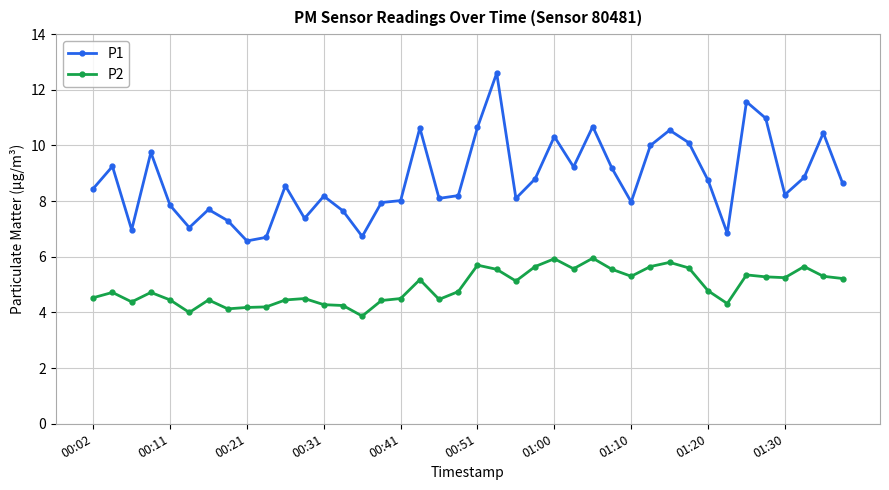

Which series has the widest spread of values?

P1